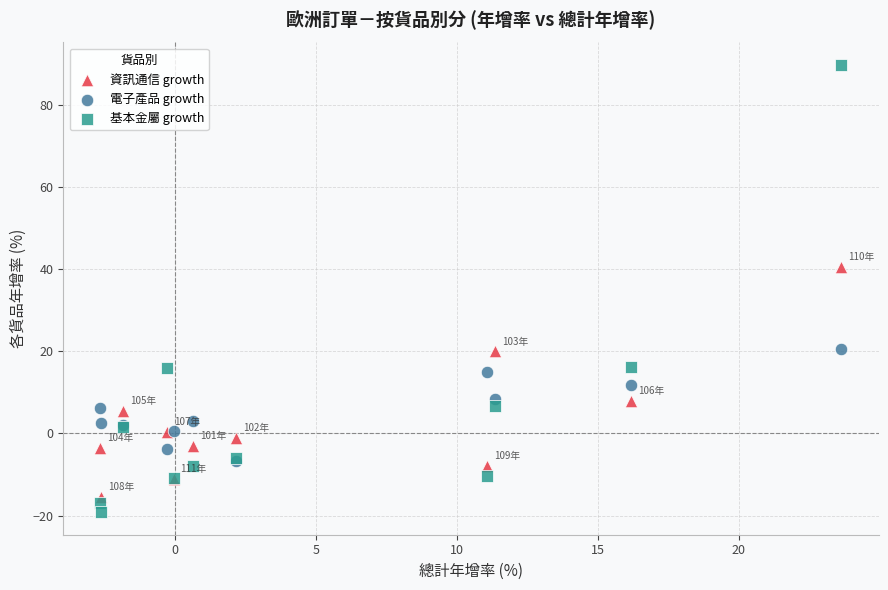

Which series reaches the minimum Y coordinate?

基本金屬 growth